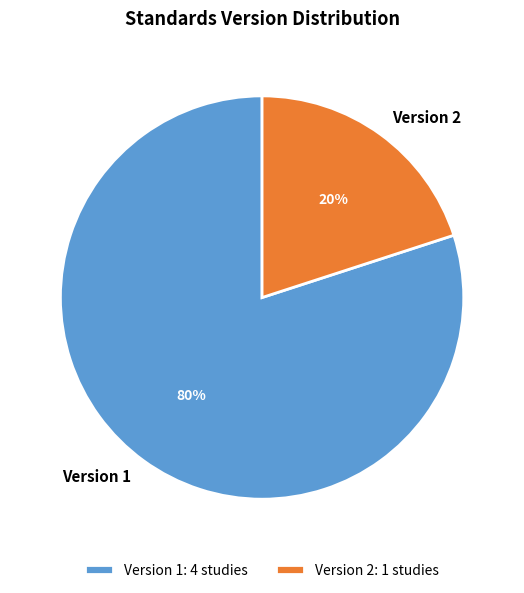

Approximately how many times larger is the value at Version 1 compared to Version 2?

4.0